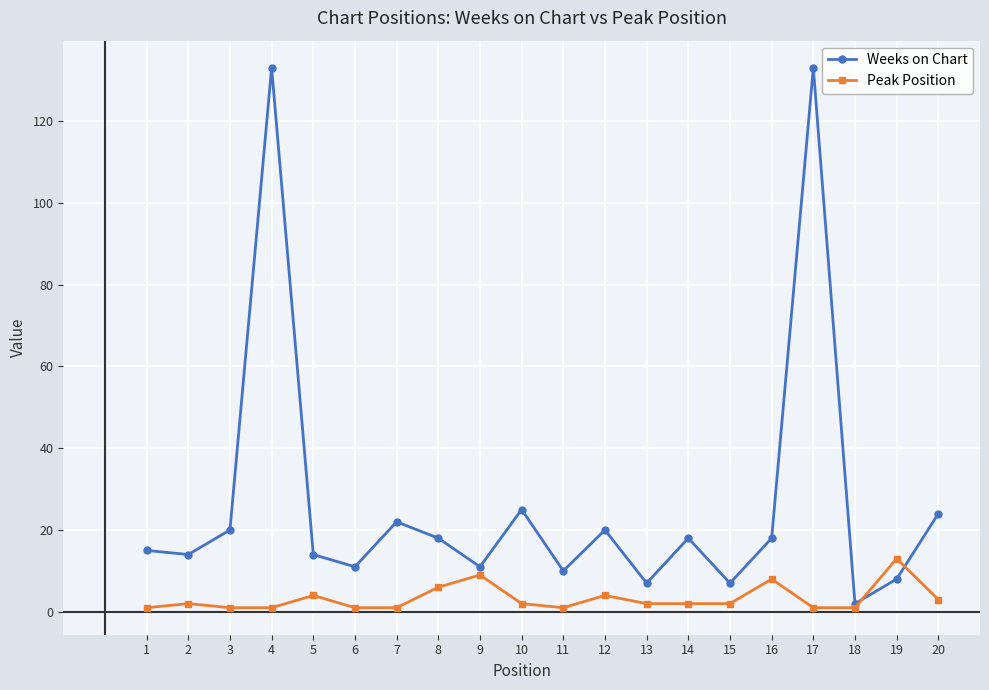

At which label does Weeks on Chart reach its minimum?

18